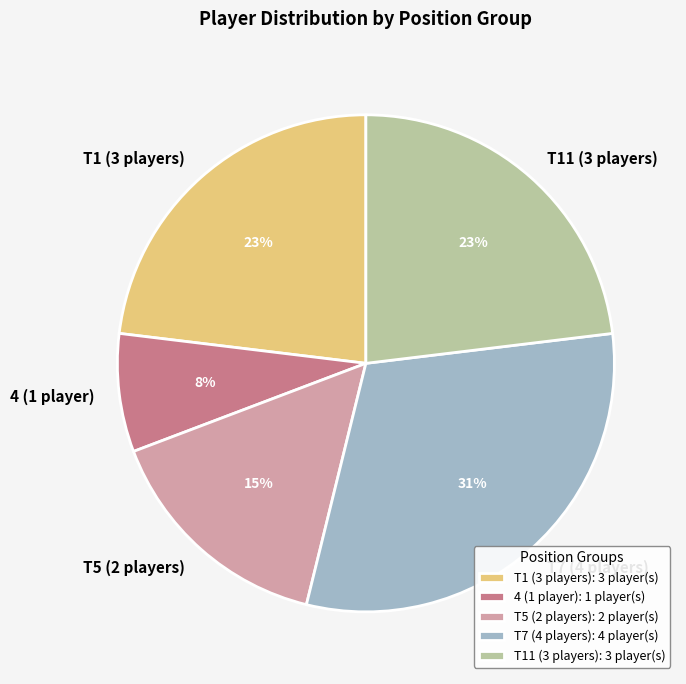

To the nearest percent, what portion does T5 (2 players) represent?

15%